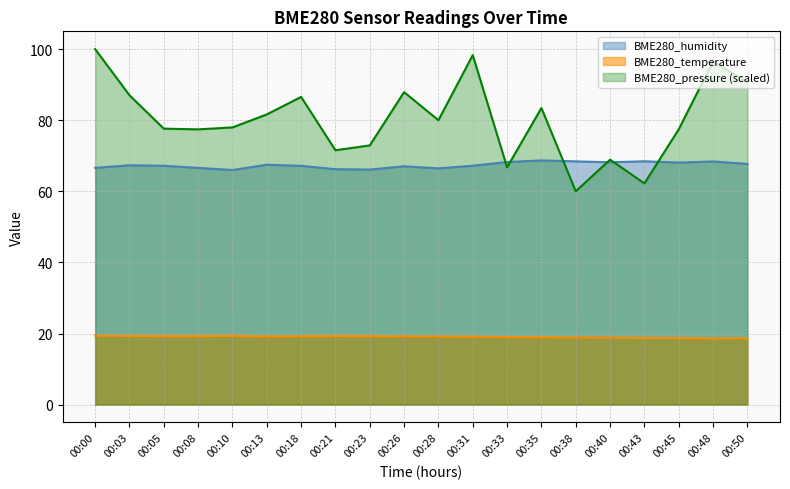

At which category is the sum across all series the highest?

00:00